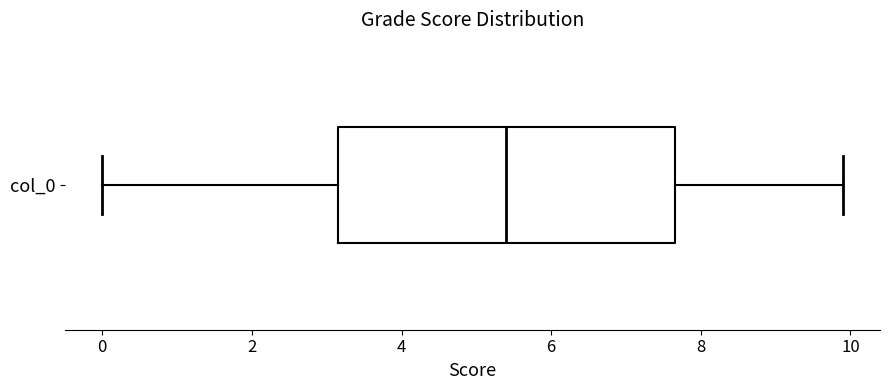

Read this box plot against the x-axis: the position of the median line, the range covered by the box, and the ends of both whiskers. The values are not printed on the chart, so give them approximately, as read against the axis.

median 5.4, box 3.2 to 7.6, whiskers 0.0 to 10.0